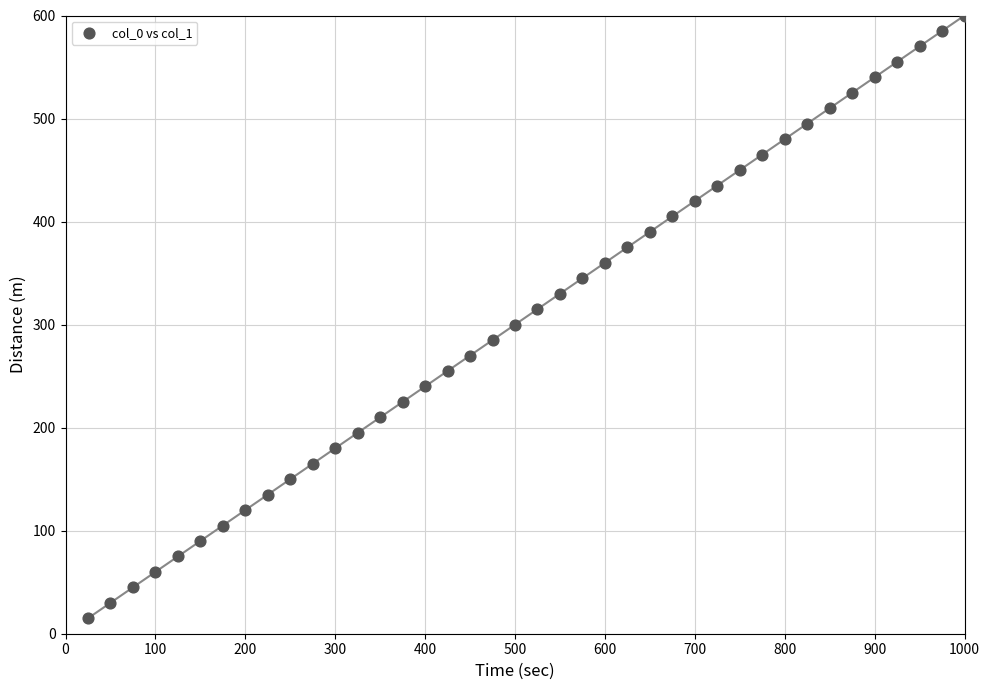

What is the range of X values (max minus min)?

975.0